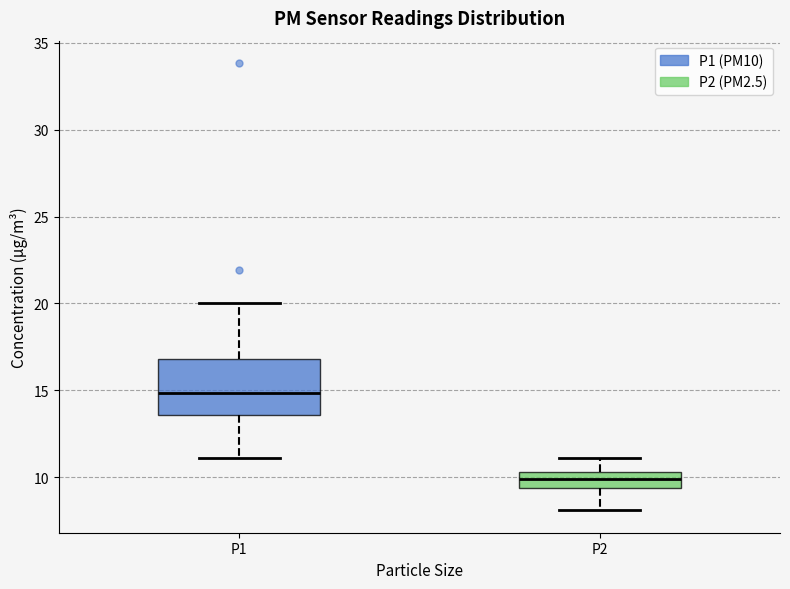

Comparing the boxes themselves (not the whiskers), which one is the tallest?

P1